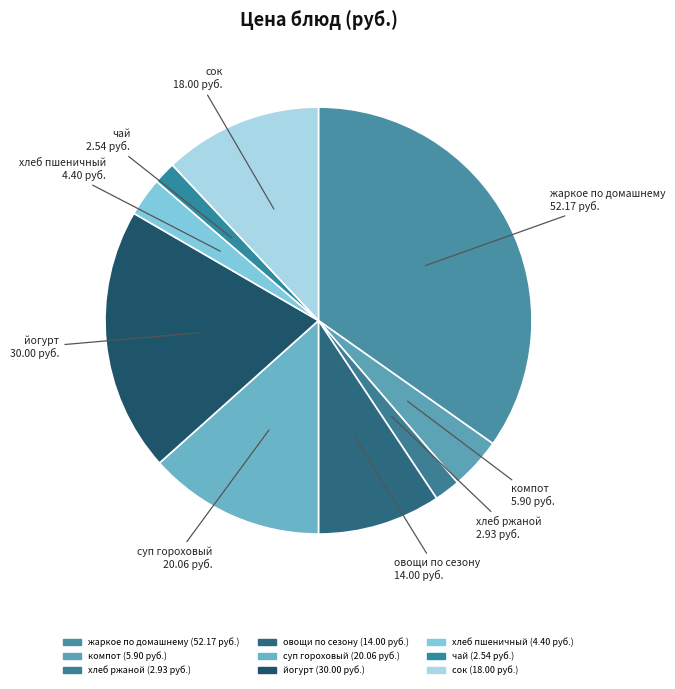

What is the change in value from хлеб ржаной to хлеб пшеничный?

+1.5